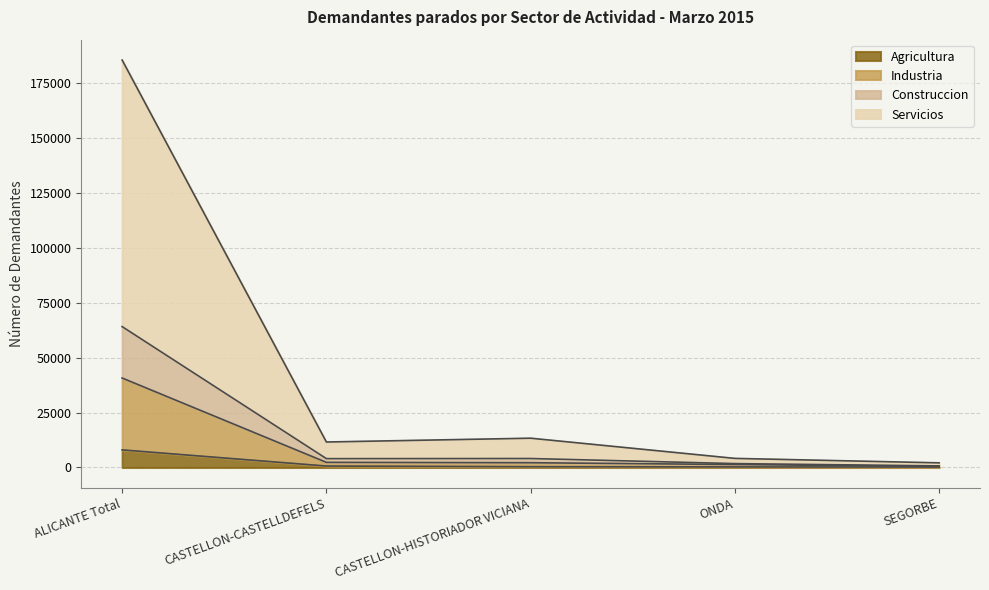

What is the total value across all series at ALICANTE Total?

185636